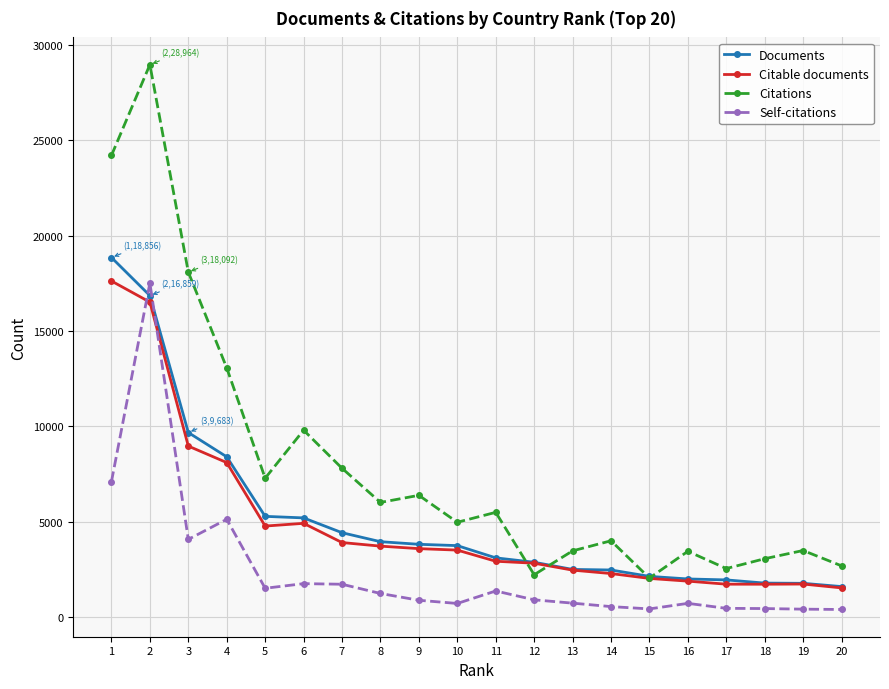

What is the value of the Citations point at the 19th from the left?

3500